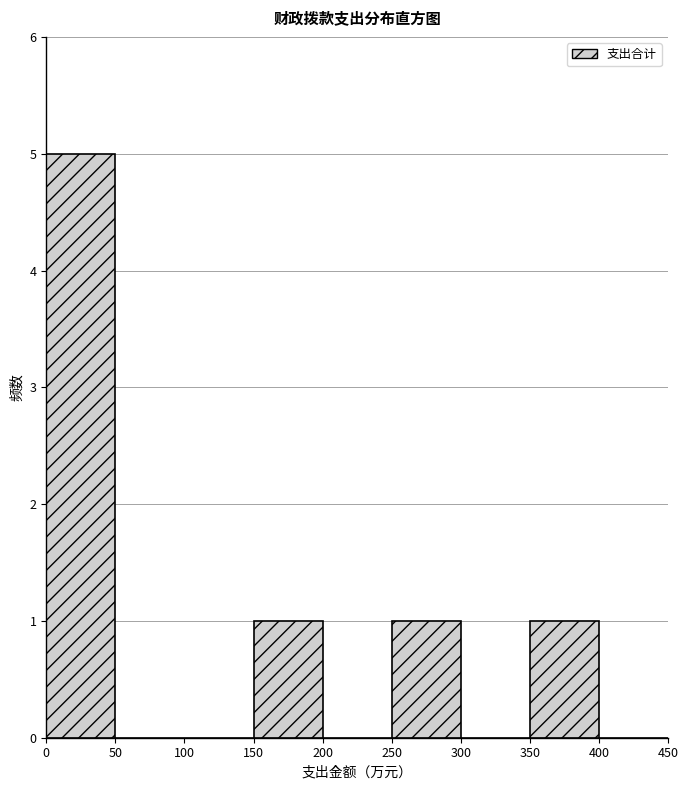

Reading left to right, list every bar in this chart as the range it spans on the x-axis followed by its height. The values are not printed on the chart, so give them approximately, as read against the axis.

0 to 50: 5
50 to 100: 0
100 to 150: 0
150 to 200: 1
200 to 250: 0
250 to 300: 1
300 to 350: 0
350 to 400: 1
400 to 450: 0